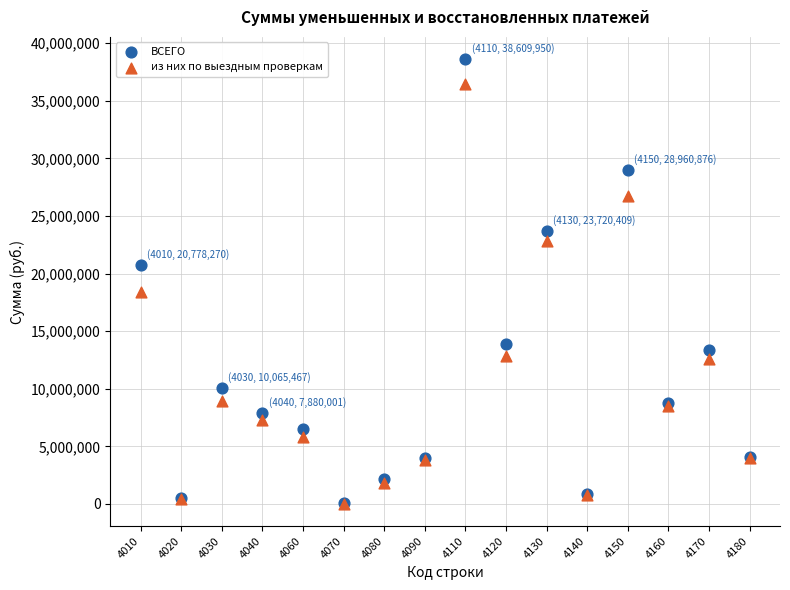

In the ВСЕГО series, what Y value is closest to 19333975?

20778270